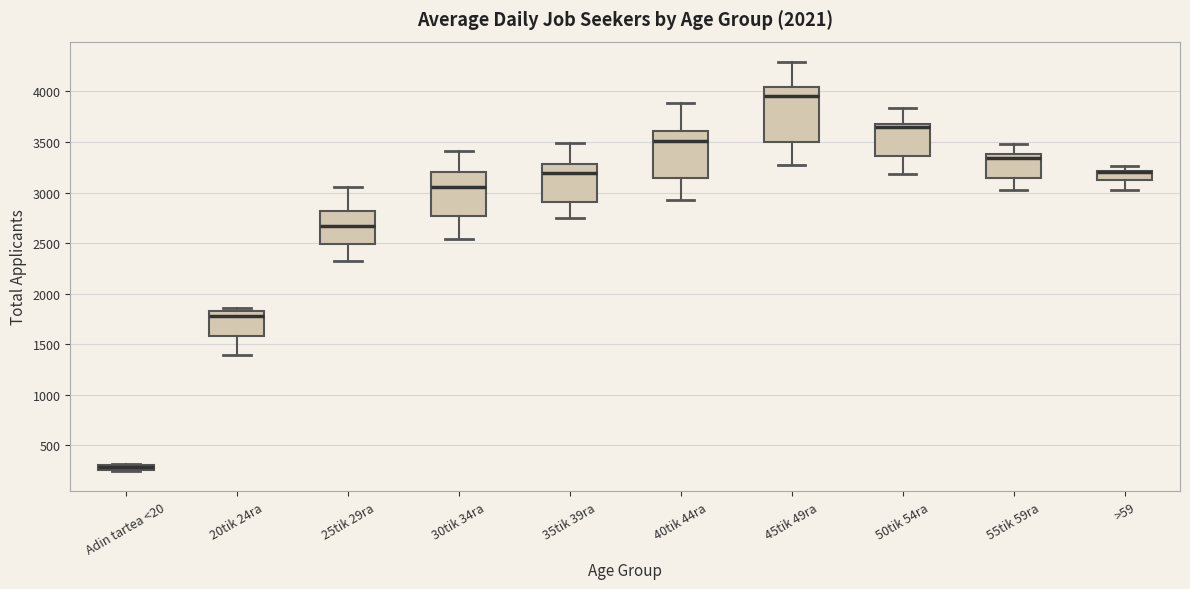

Comparing the boxes themselves (not the whiskers), which one is the tallest?

45tik 49ra